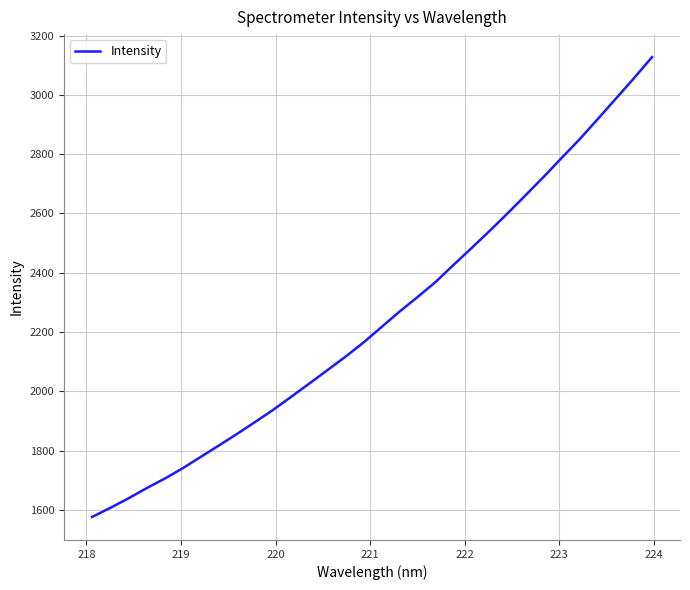

What is the minimum value shown in the chart?

1575.8